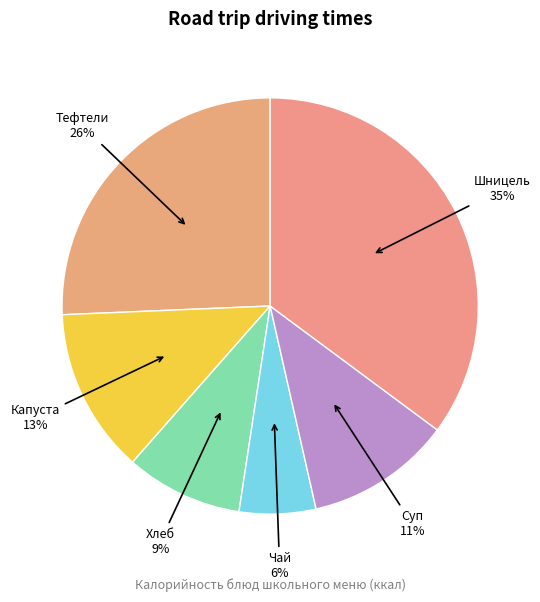

To the nearest percent, what is the combined percentage of ЧАЙ С САХАРОМ И ЛИМОНОМ and ХЛЕБ ПШЕНИЧНЫЙ (завтрак)?

15%